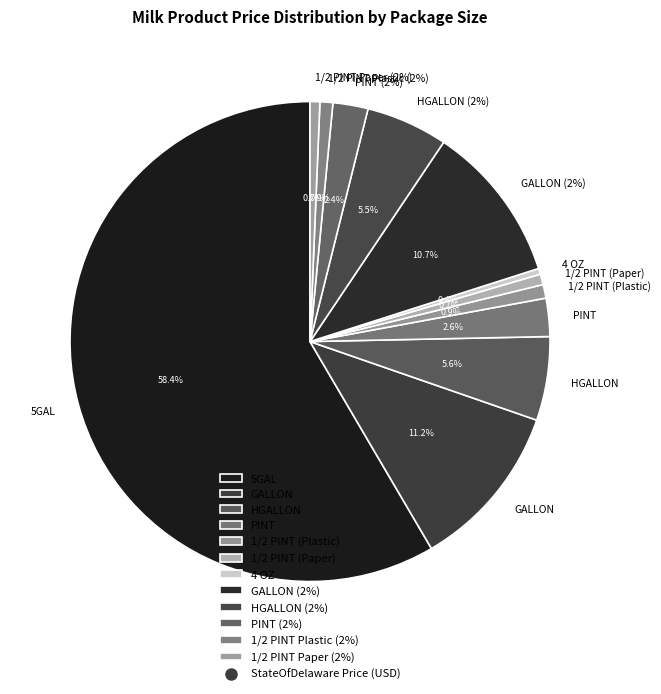

Does 1/2 PINT Plastic (2%) represent more than half of the total?

No